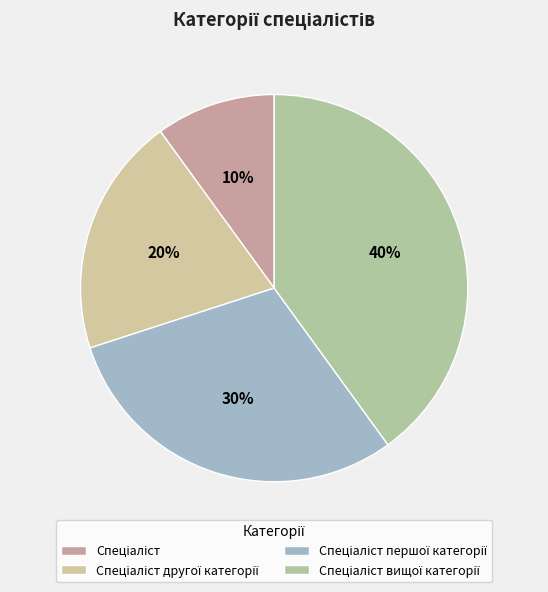

Count the number of slices in the pie.

4